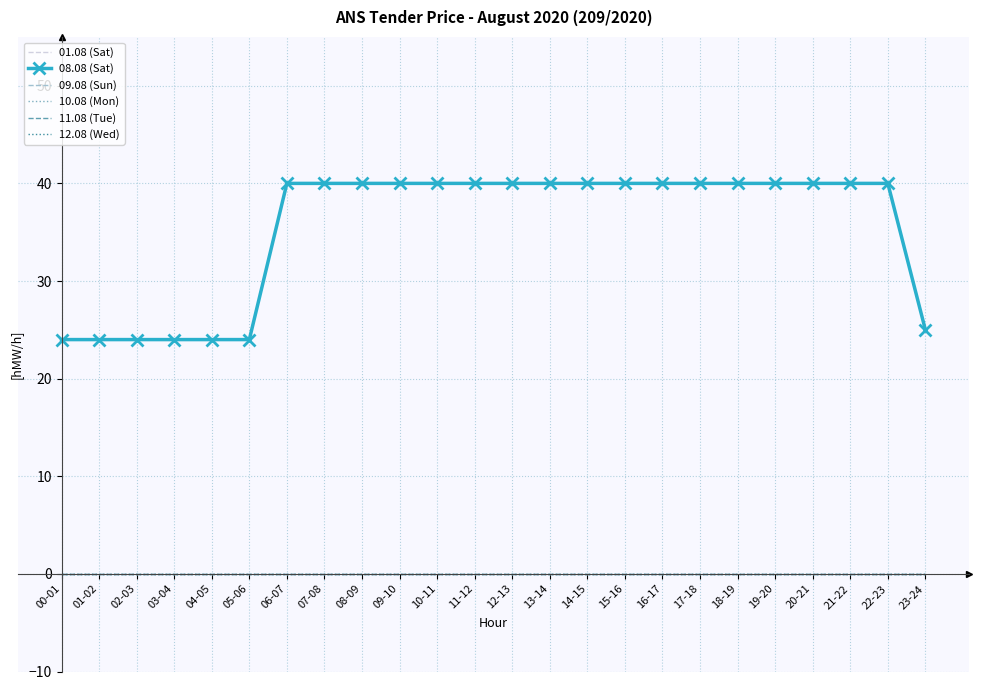

True or false: 11.08 (Tue) and 09.08 (Sun) cross at least once.

False